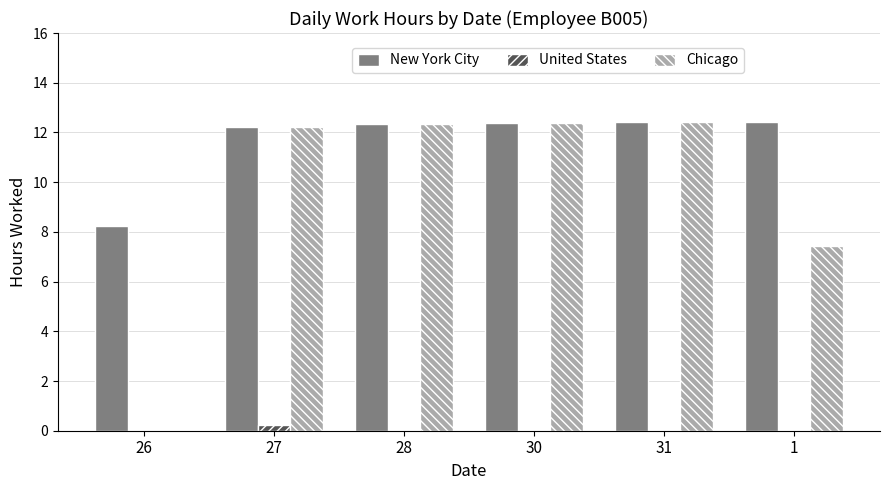

What are all the series names shown in the legend?

New York City, United States, Chicago